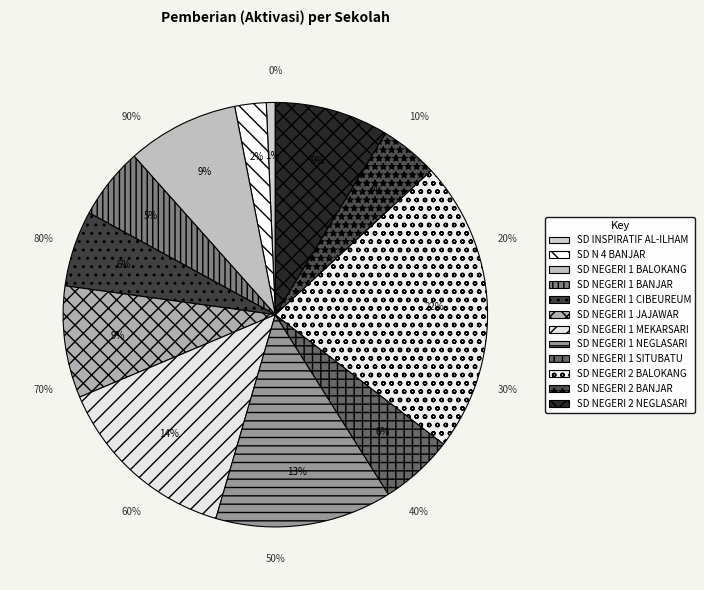

How many slices are in this pie chart?

12